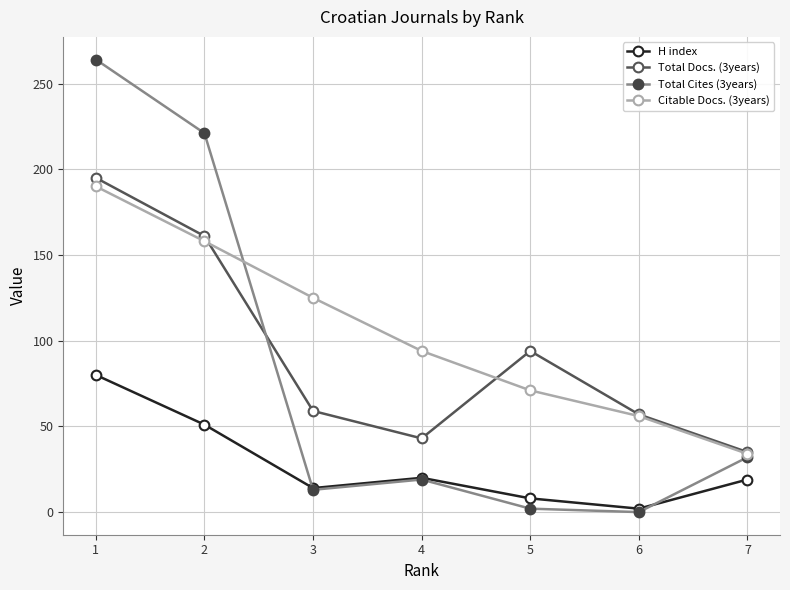

Is it true that Citable Docs. (3years) equals 45 at 7?

False